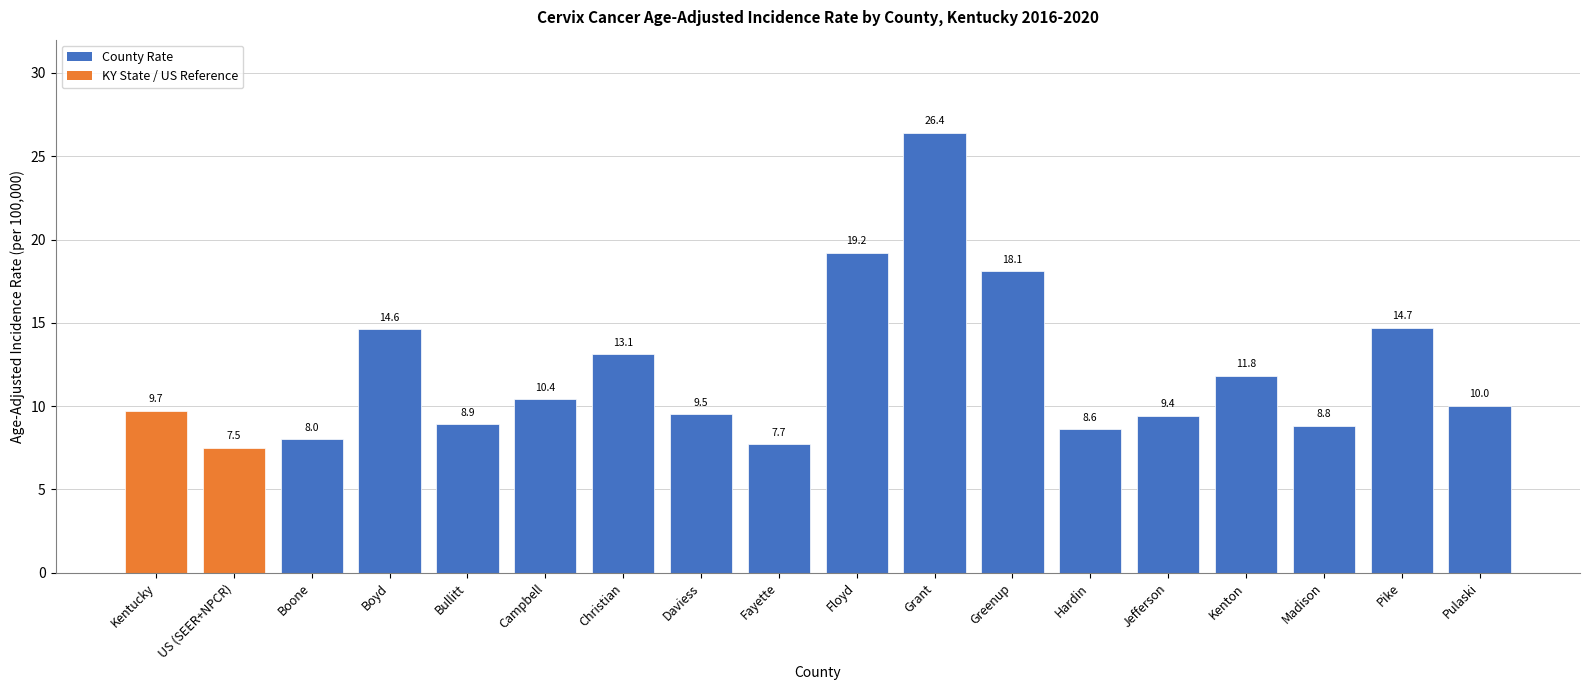

Count the number of data series in this chart.

1